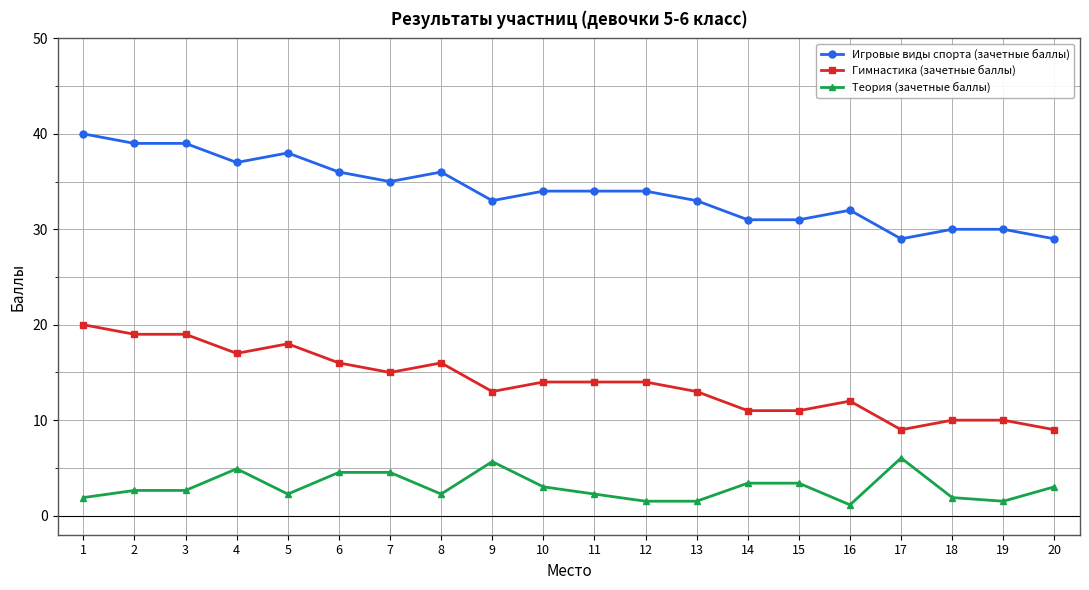

What is the highest value of the Игровые виды спорта (зачетные баллы) series?

40.0